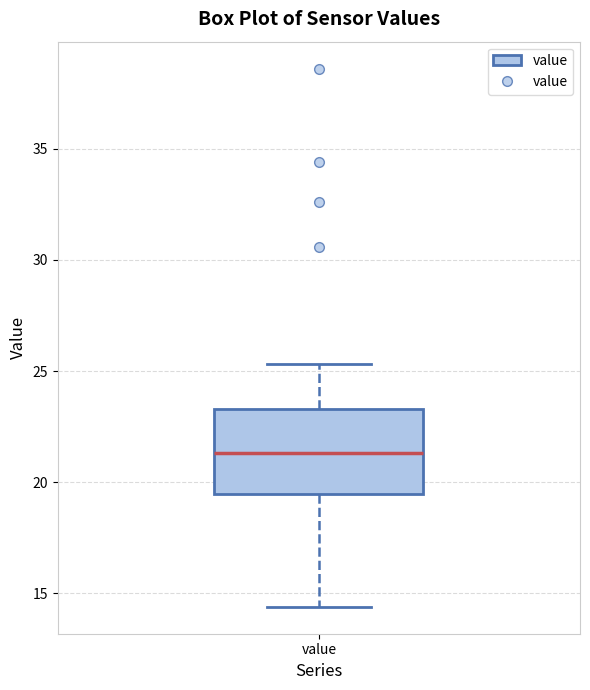

Transcribe this box plot: give where the median line is, the range the box spans, and where the two whiskers end, as read against the y-axis. The values are not printed on the chart, so give them approximately, as read against the axis.

median 21.5, box 19.5 to 23.5, whiskers 14.5 to 25.5